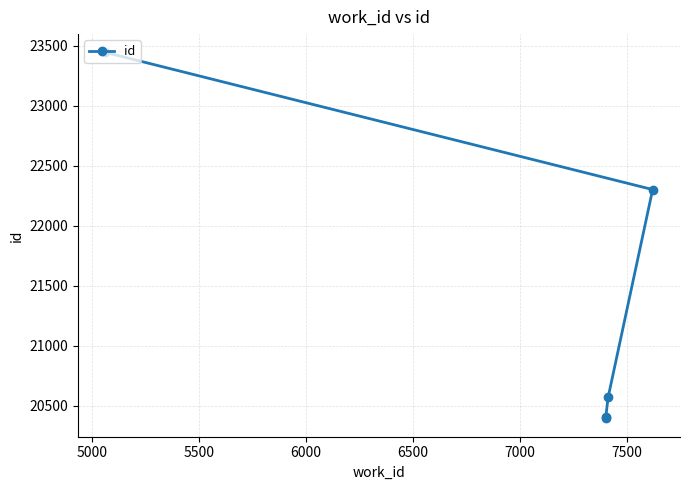

What is the minimum value shown in the chart?

20396